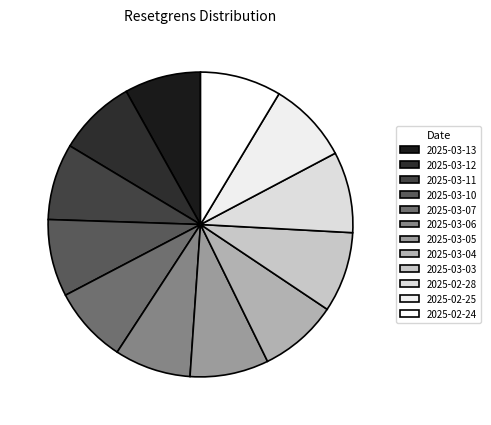

Do 2025-03-03 and 2025-03-07 together represent more than half of the pie?

No